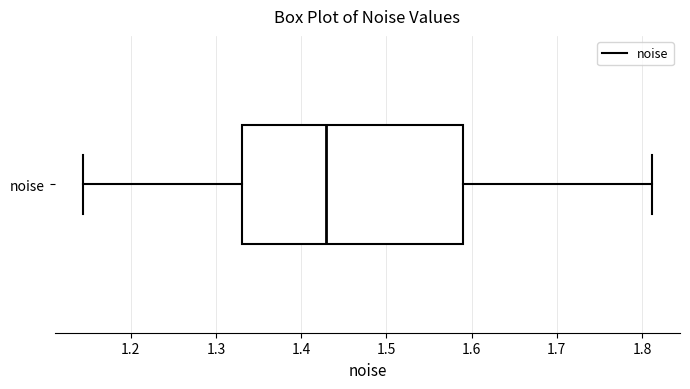

Read this box plot against the x-axis: the position of the median line, the range covered by the box, and the ends of both whiskers. The values are not printed on the chart, so give them approximately, as read against the axis.

median 1.43, box 1.33 to 1.59, whiskers 1.14 to 1.81